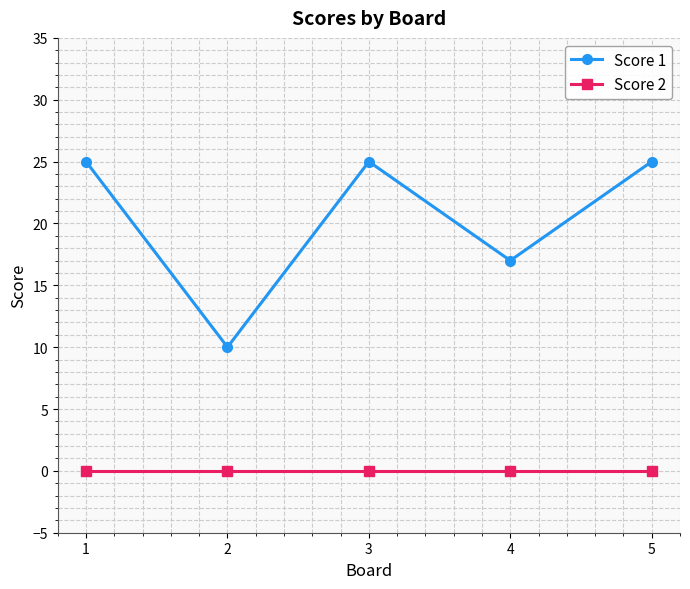

The Score 2 series shows 0 at 4. True or false?

True